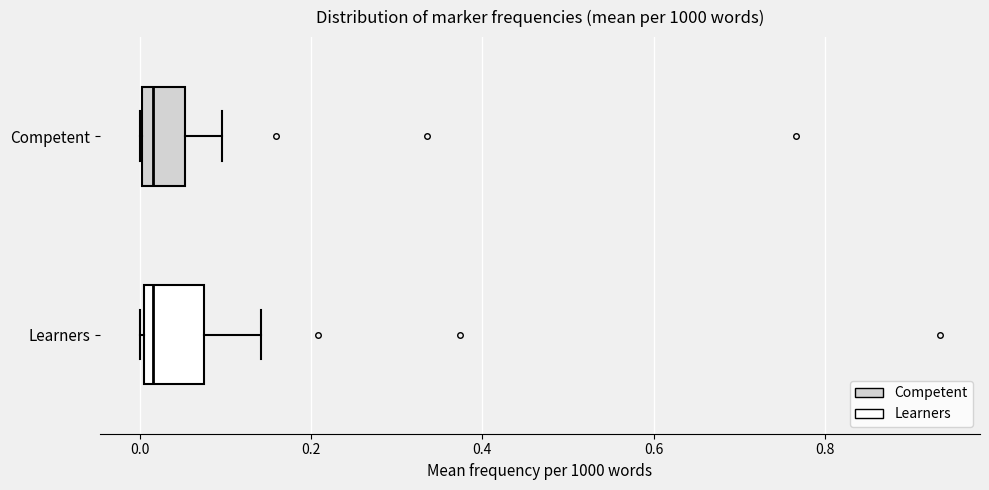

Reading bottom to top, transcribe this box plot: for each box, give where its median line is, the range the box spans, and where its two whiskers end, as read against the x-axis. The values are not printed on the chart, so give them approximately, as read against the axis.

Learners: median 0.02, box 0.00 to 0.08, whiskers 0.00 to 0.14
Competent: median 0.02, box 0.00 to 0.06, whiskers 0.00 to 0.10